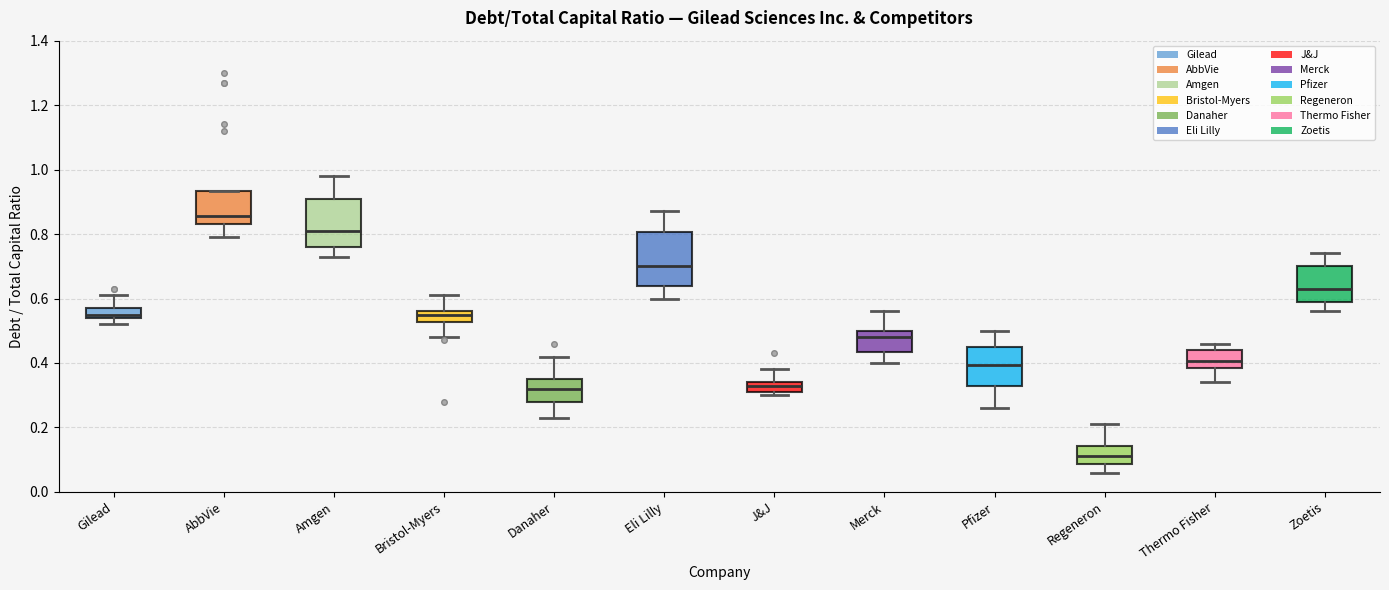

Where does the lower whisker of the box for Eli Lilly end on the y-axis? The values are not printed on the chart, so give them approximately, as read against the axis.

0.60